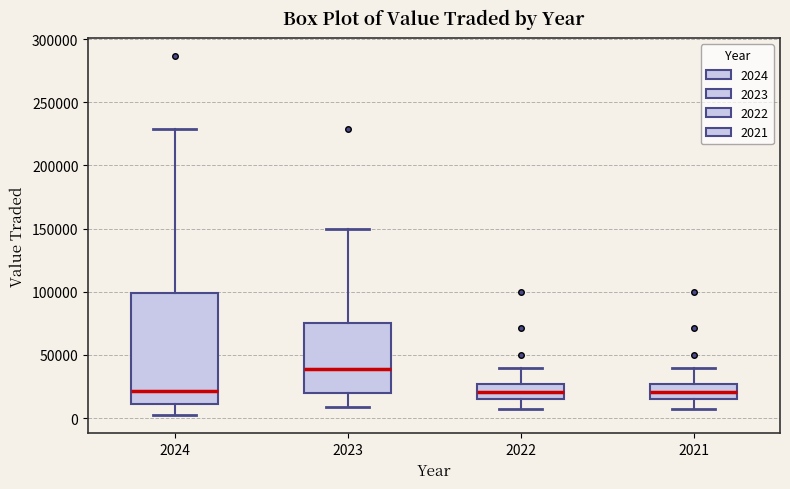

Reading left to right, read every box against the y-axis: the position of its median line, the range the box covers, and the ends of its whiskers. The values are not printed on the chart, so give them approximately, as read against the axis.

2024: median 20000, box 10000 to 100000, whiskers 0 to 230000
2023: median 40000, box 20000 to 75000, whiskers 10000 to 150000
2022: median 20000, box 15000 to 25000, whiskers 5000 to 40000
2021: median 20000, box 15000 to 25000, whiskers 5000 to 40000